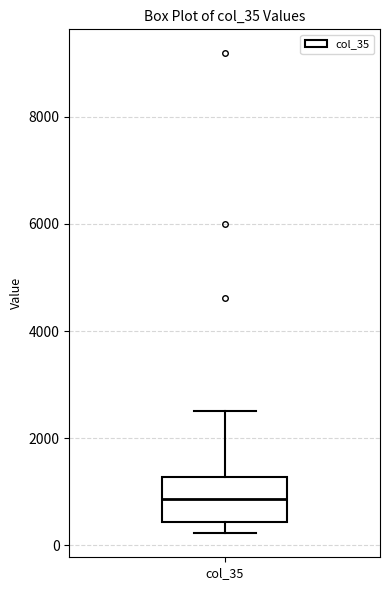

Transcribe this box plot: give where the median line is, the range the box spans, and where the two whiskers end, as read against the y-axis. The values are not printed on the chart, so give them approximately, as read against the axis.

median 800, box 400 to 1200, whiskers 200 to 2600